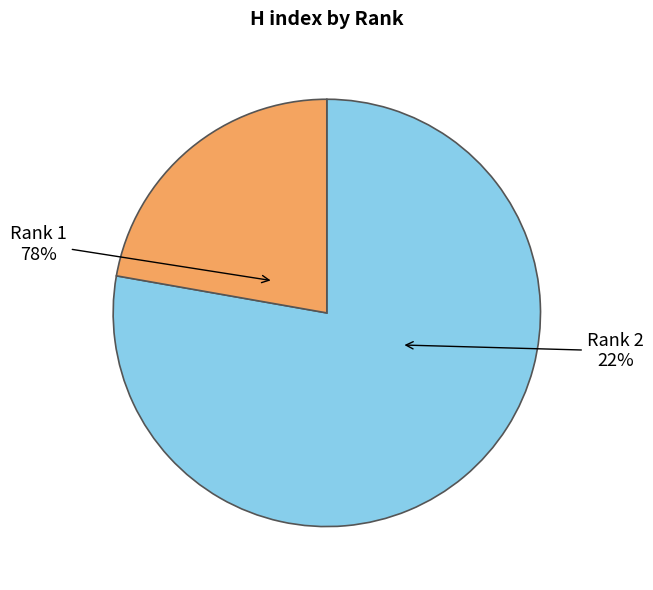

Which category has the smallest portion of the pie?

2